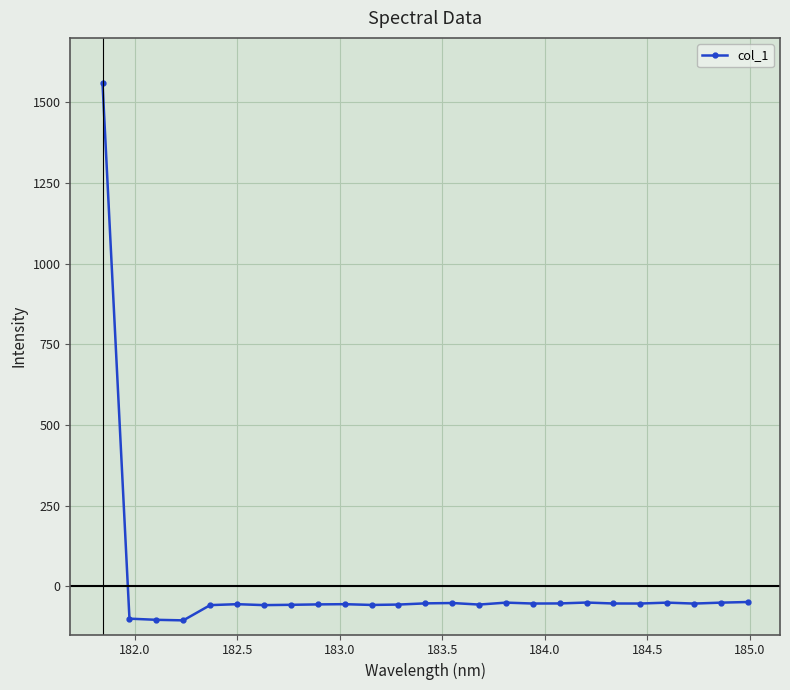

True or false: there are more than 1 points higher than both neighbors.

True